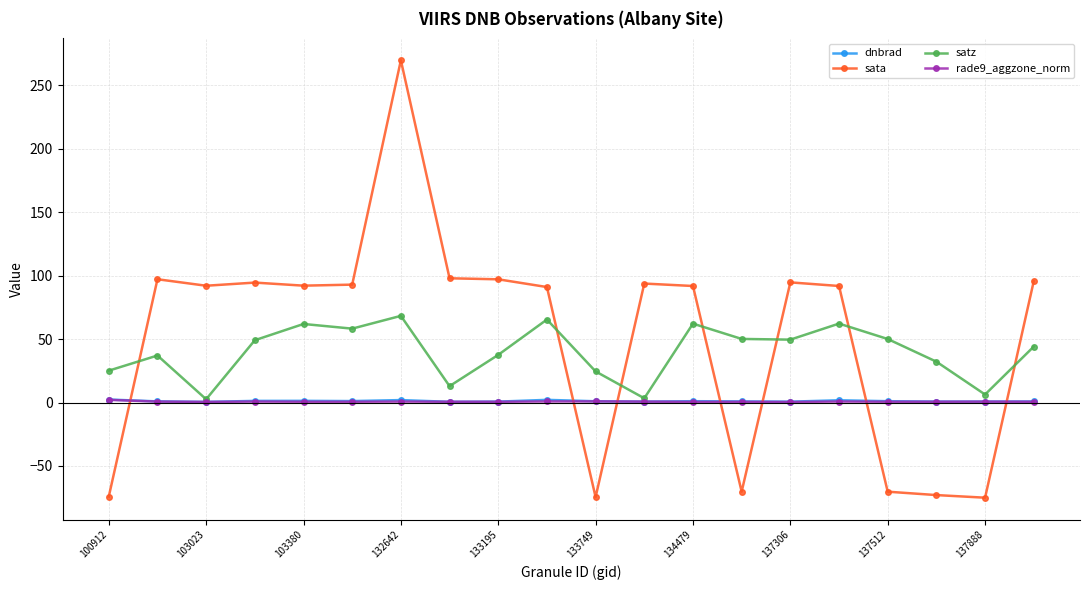

Which series has the largest range (max minus min)?

sata